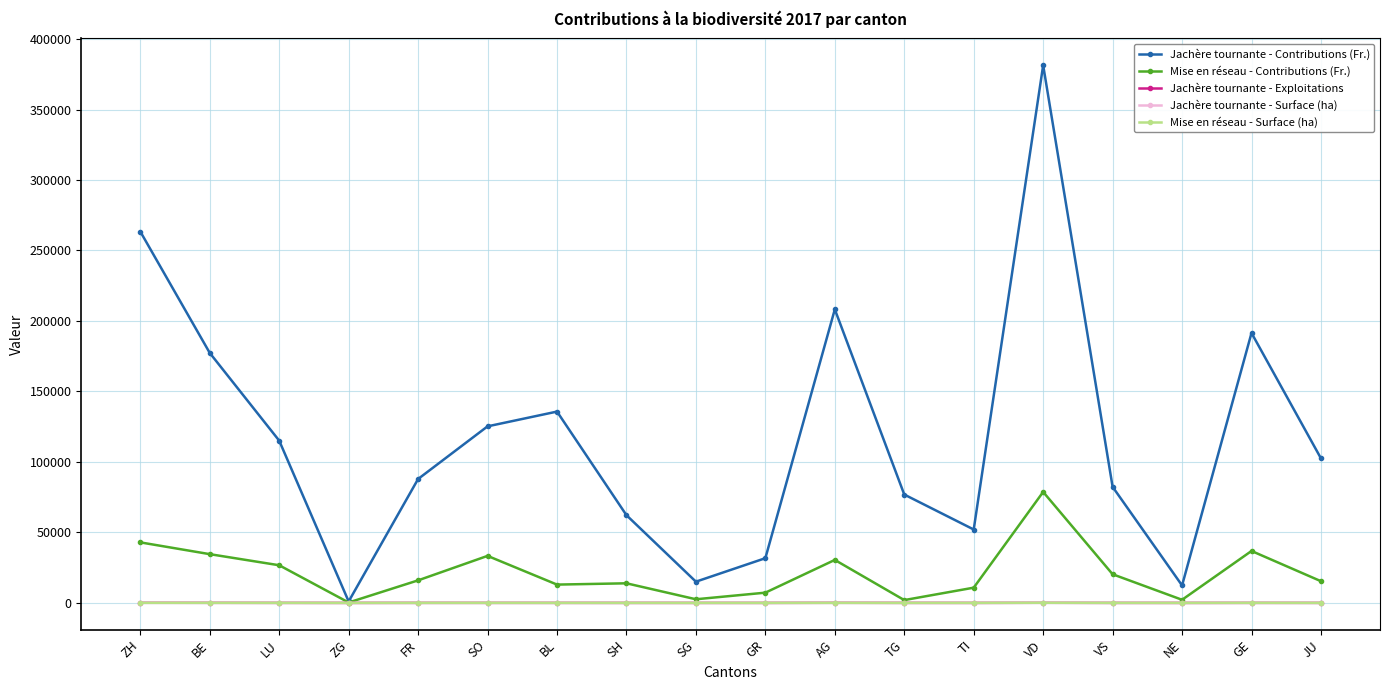

What is the maximum value shown in the chart?

381381